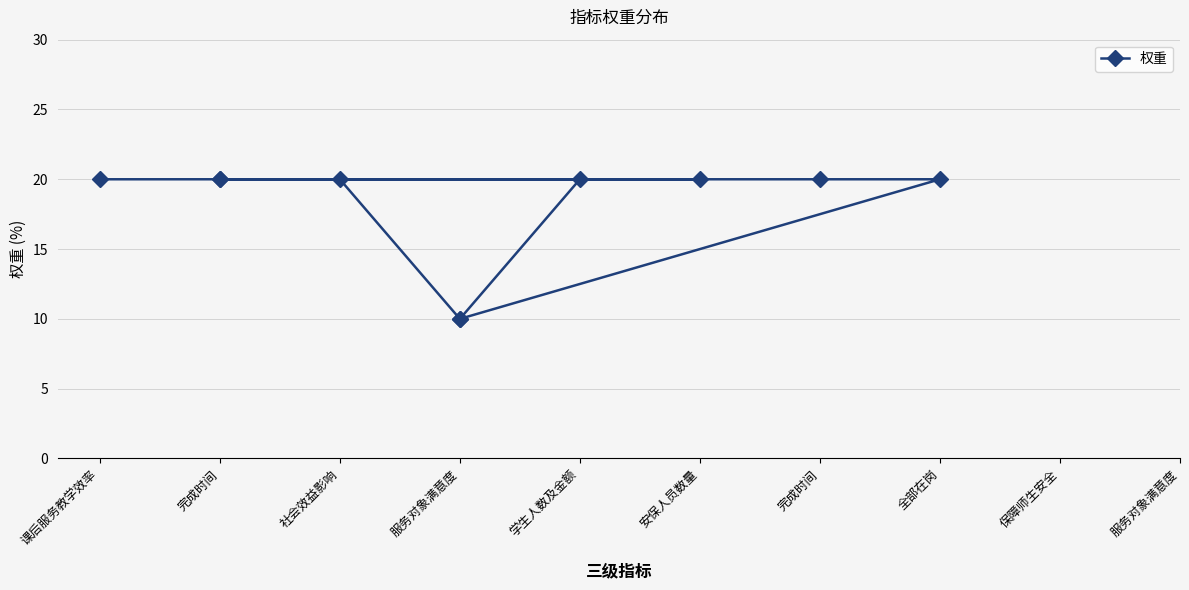

Rank the categories by value from lowest to highest.

服务对象满意度, 服务对象满意度, 课后服务教学效率, 完成时间, 社会效益影响, 学生人数及金额, 安保人员数量, 完成时间, 完成时间, 全部在岗